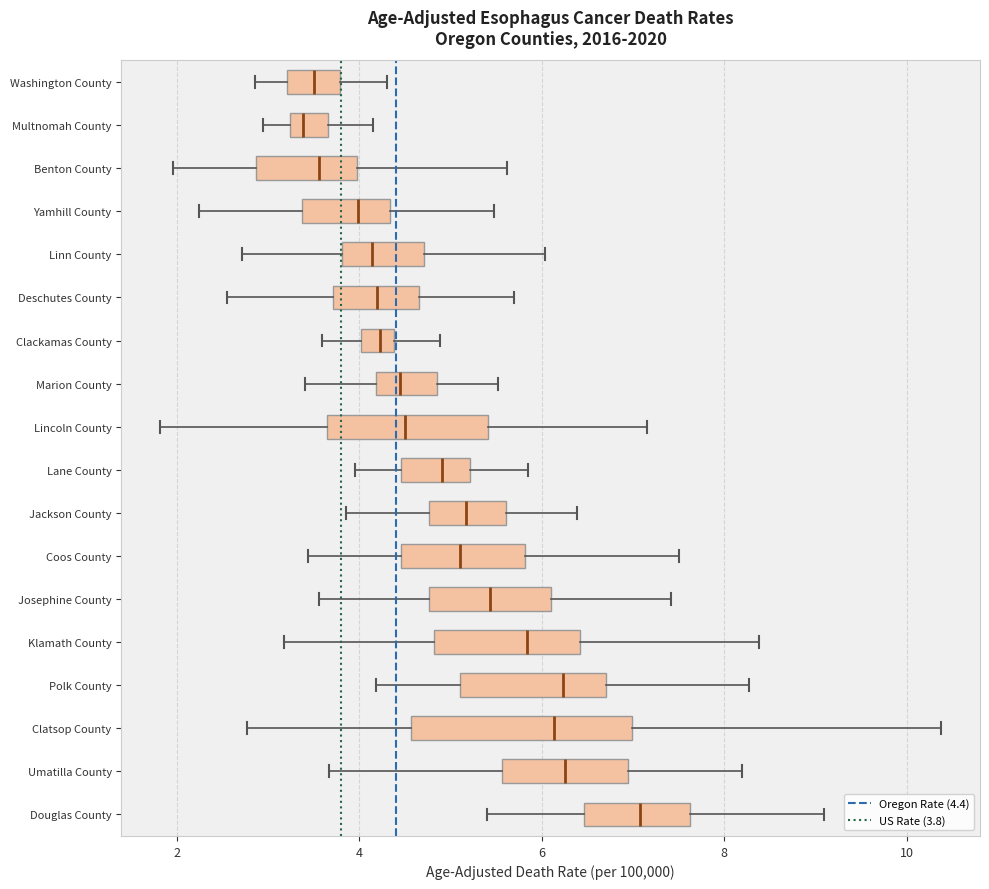

Comparing the boxes themselves (not the whiskers), which one is the widest?

Clatsop County